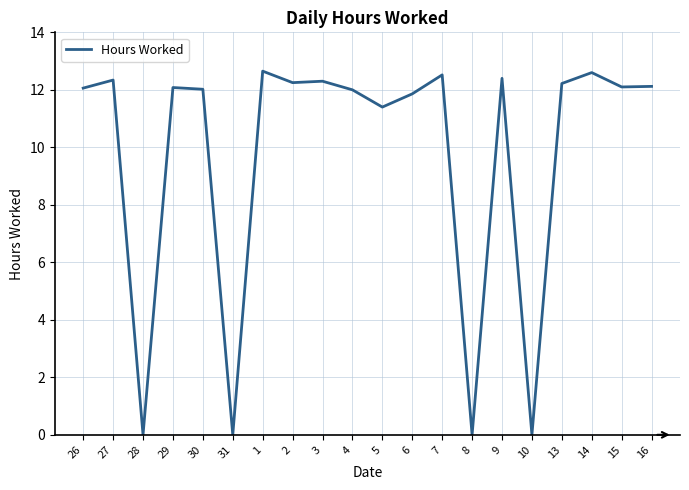

What is the difference between the maximum and minimum values?

12.7